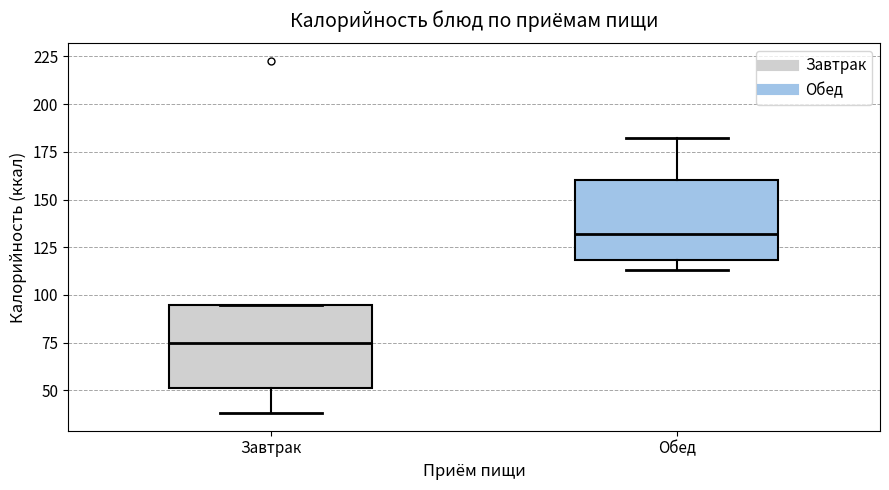

Which box's median line is the highest?

Обед